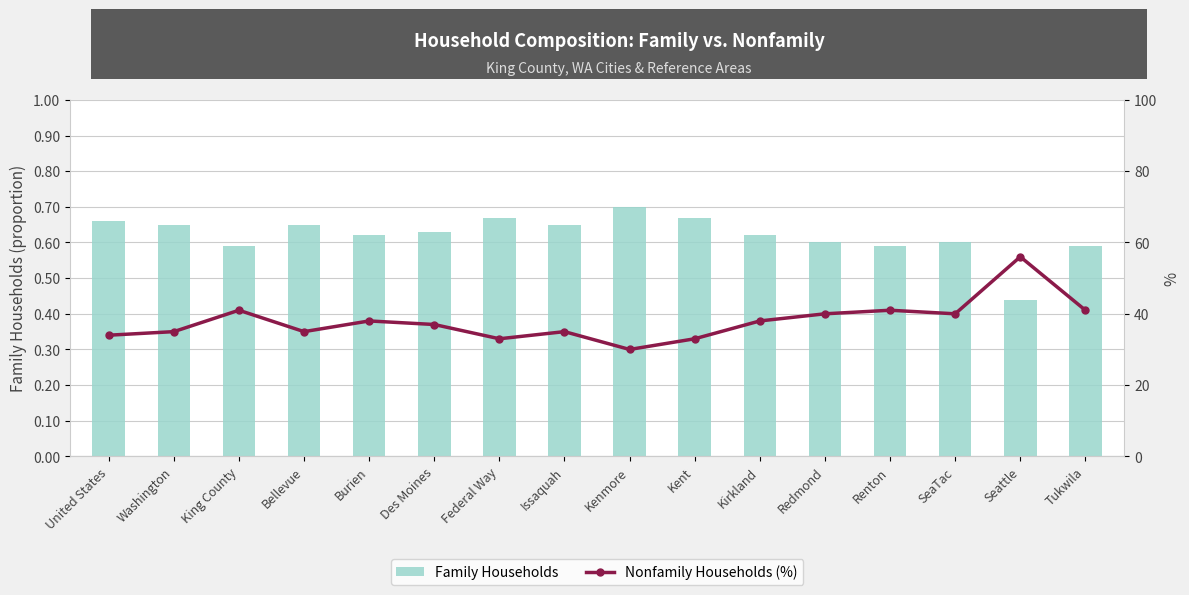

Are the bars horizontal?

No